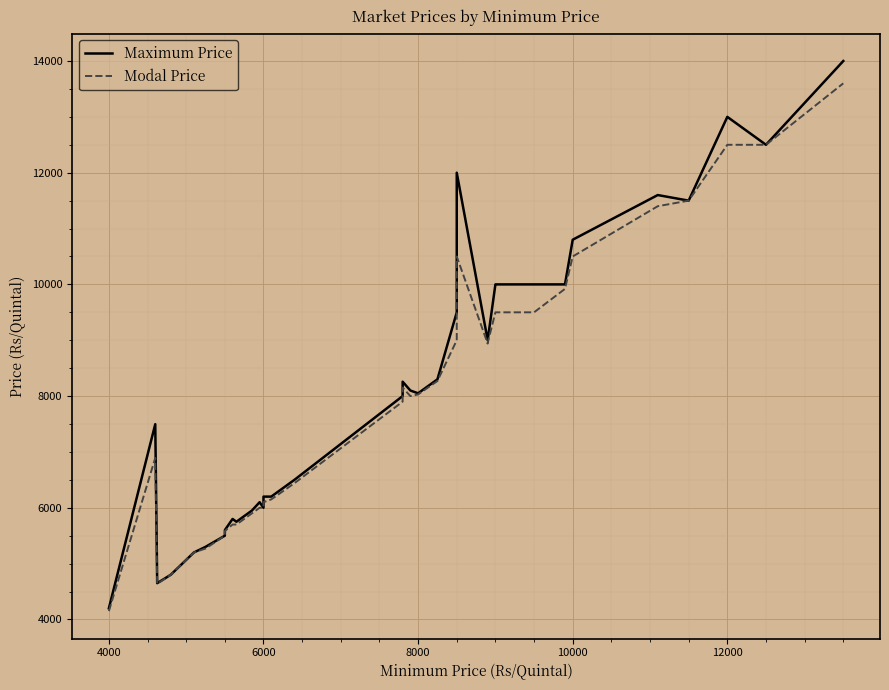

What is the value of the Modal Price point at the 7th from the left?

5500